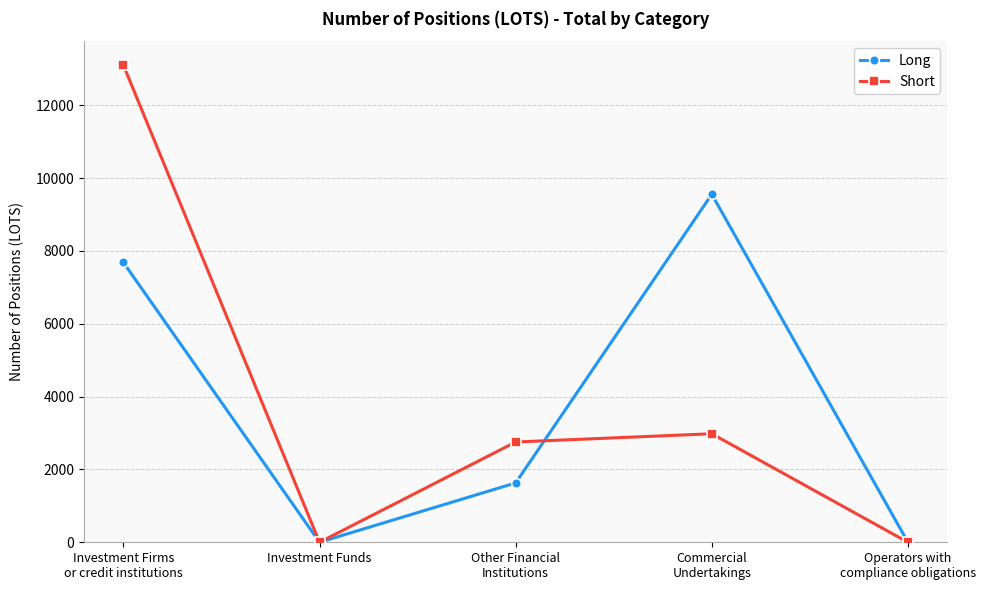

What position from the left is Investment Funds?

2